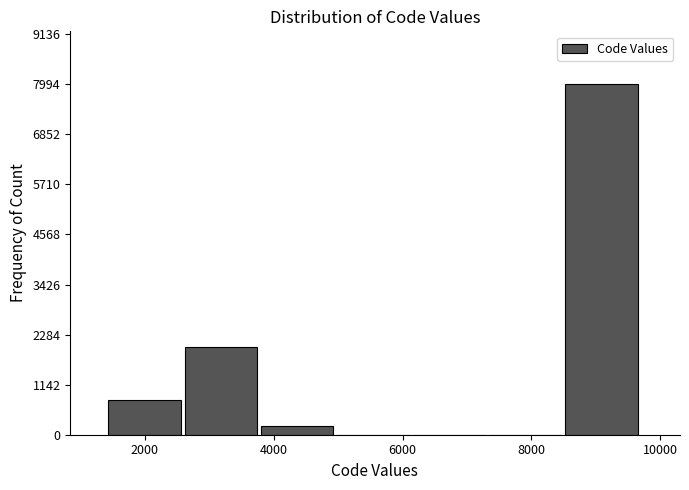

Reading left to right, list every bar in this chart as the range it spans on the x-axis followed by its height. Neither the bar edges nor the heights are printed on the chart, so give them approximately, as read against the axes.

1400 to 2600: 800
2600 to 3800: 2000
3800 to 5000: 200
5000 to 6200: 0
6200 to 7400: 0
7400 to 8600: 0
8600 to 9800: 8000